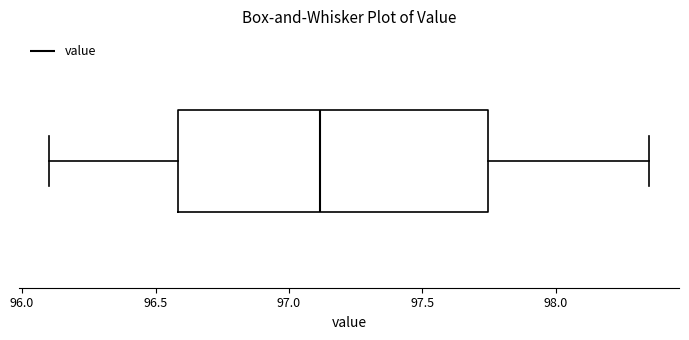

Read this box plot against the x-axis: the position of the median line, the range covered by the box, and the ends of both whiskers. The values are not printed on the chart, so give them approximately, as read against the axis.

median 97.10, box 96.60 to 97.75, whiskers 96.10 to 98.35